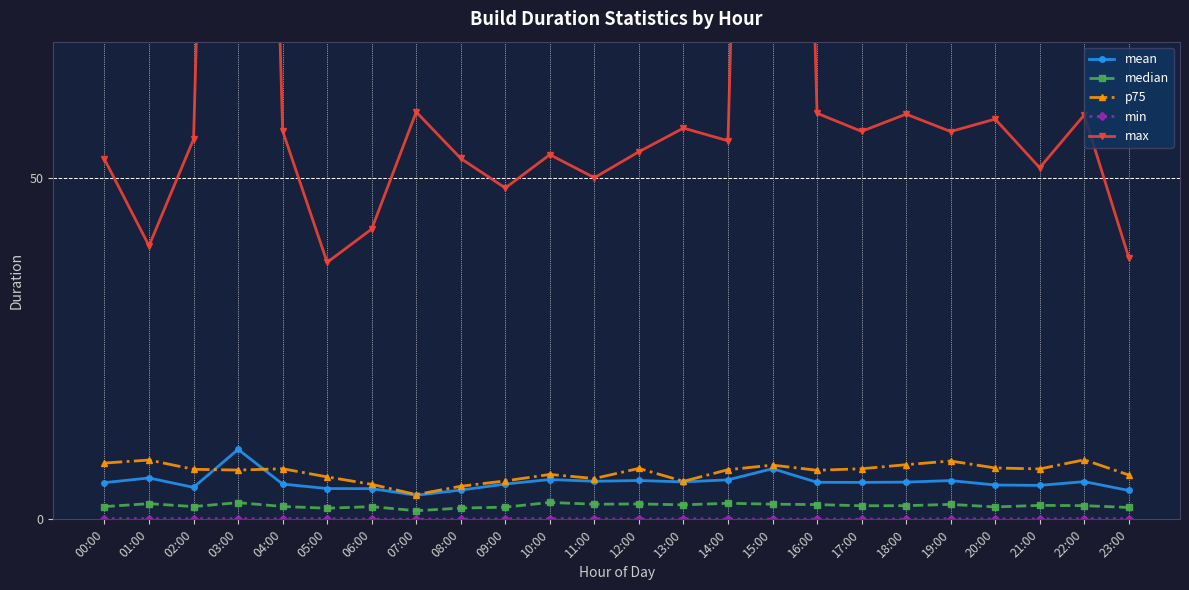

In mean, how many points are higher than both neighbors (excluding endpoints)?

7